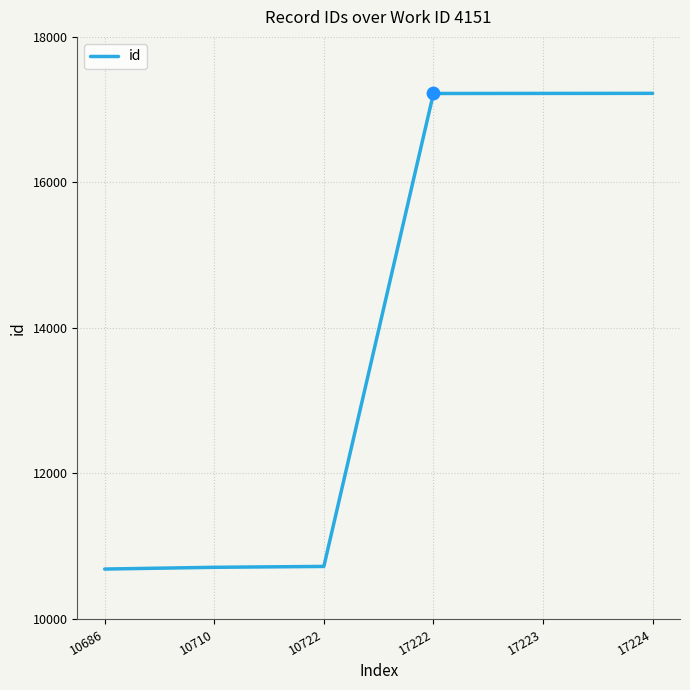

What is the change in value from 10686 to 17224?

+6538